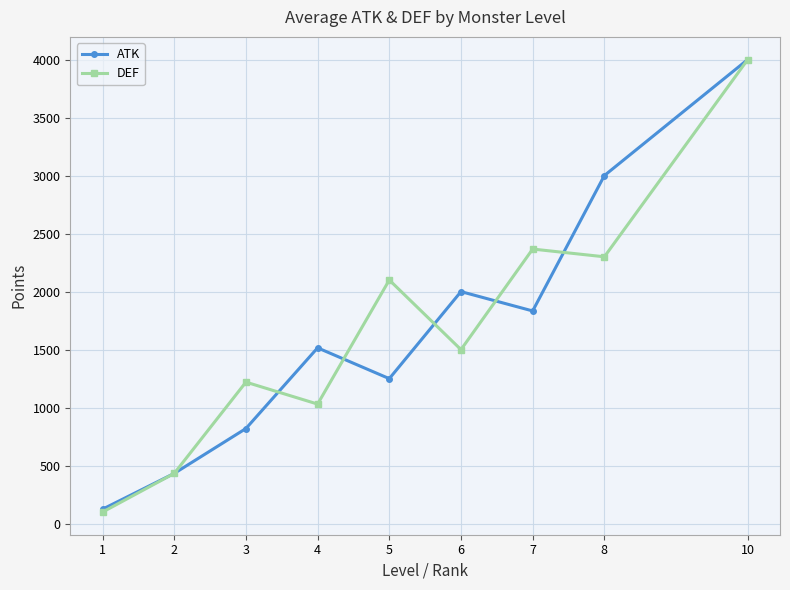

True or false: ATK and DEF intersect in this chart.

True